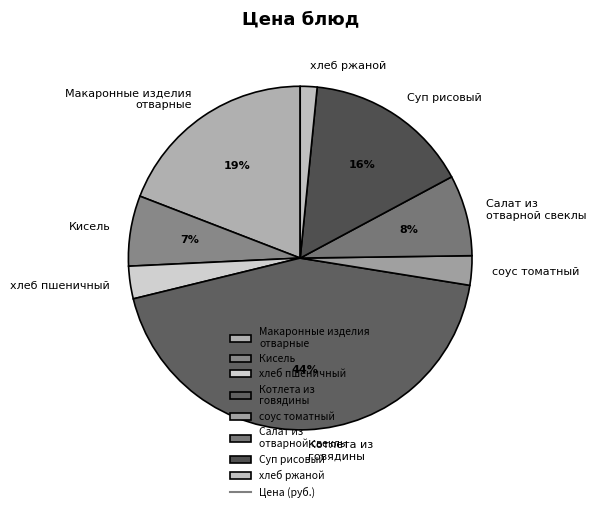

Is the sum of хлеб ржаной and Салат из отварной свеклы greater than half?

No